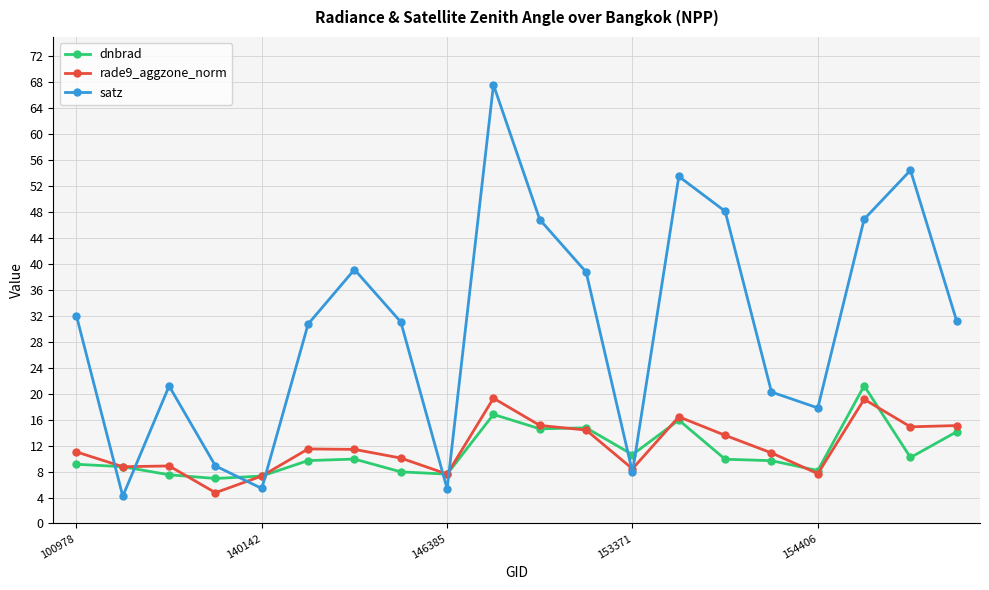

True or false: satz and rade9_aggzone_norm cross at least once.

True